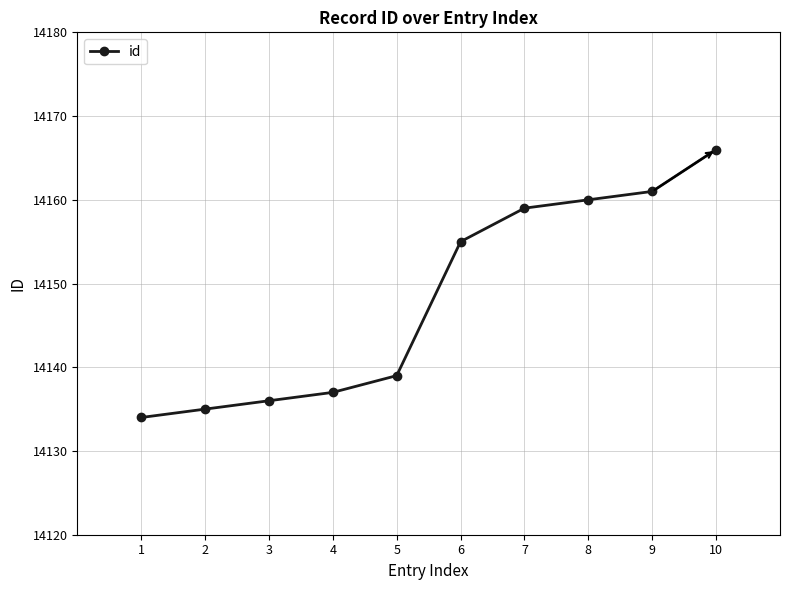

True or false: the data shows 6487 at 7.

False